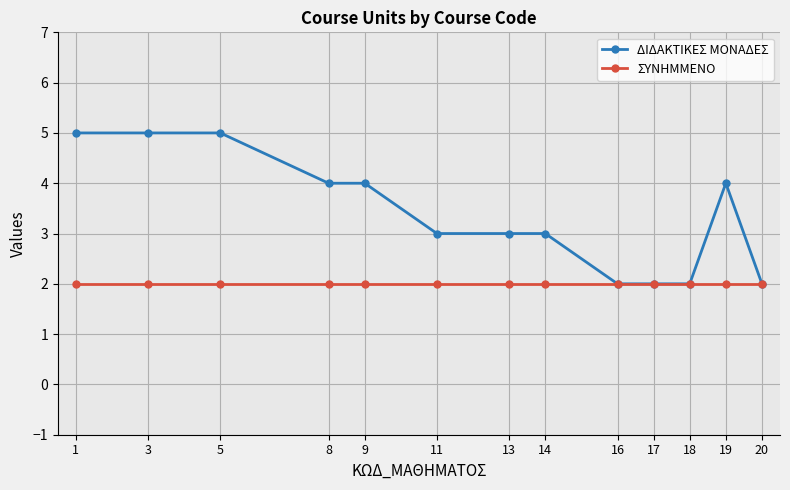

True or false: ΔΙΔΑΚΤΙΚΕΣ ΜΟΝΑΔΕΣ has more than 0 interior local peaks.

True